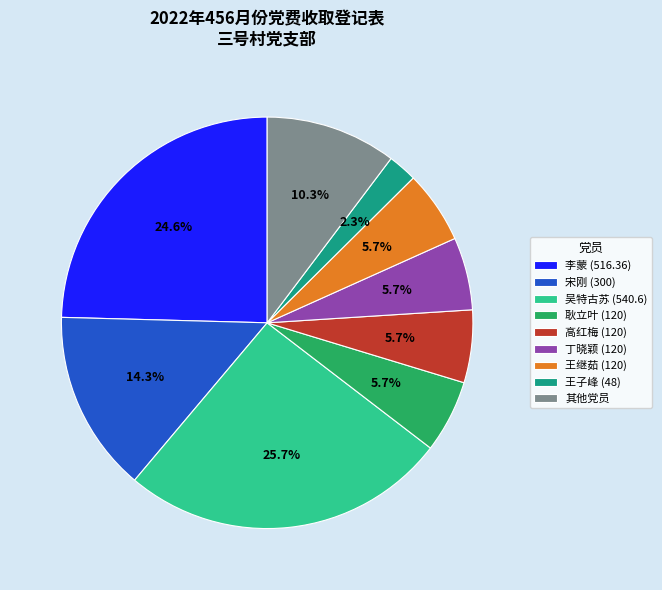

How many segments does this pie chart have?

9